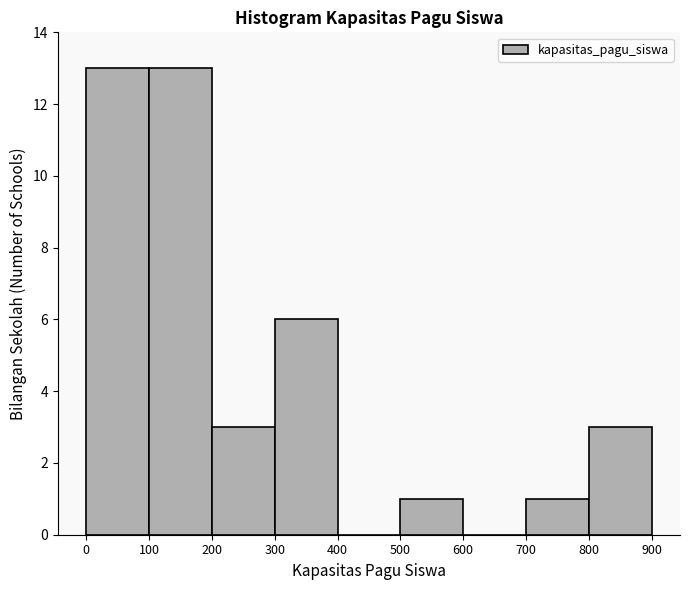

Reading left to right, list every bar in this chart as the range it spans on the x-axis followed by its height. The values are not printed on the chart, so give them approximately, as read against the axis.

0 to 100: 13
100 to 200: 13
200 to 300: 3
300 to 400: 6
400 to 500: 0
500 to 600: 1
600 to 700: 0
700 to 800: 1
800 to 900: 3